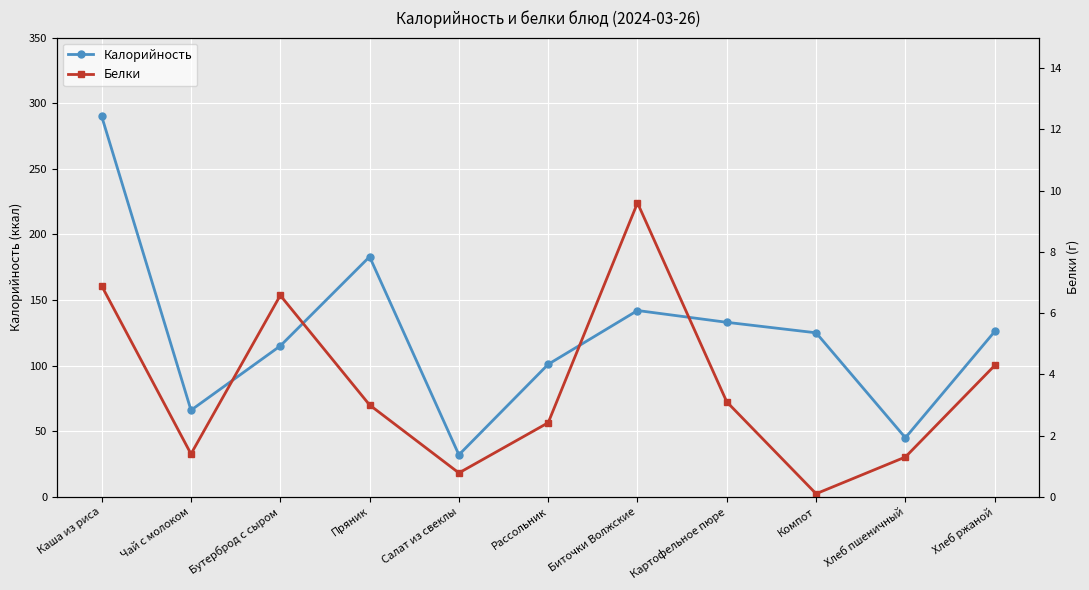

What position from the right is Чай с молоком?

10